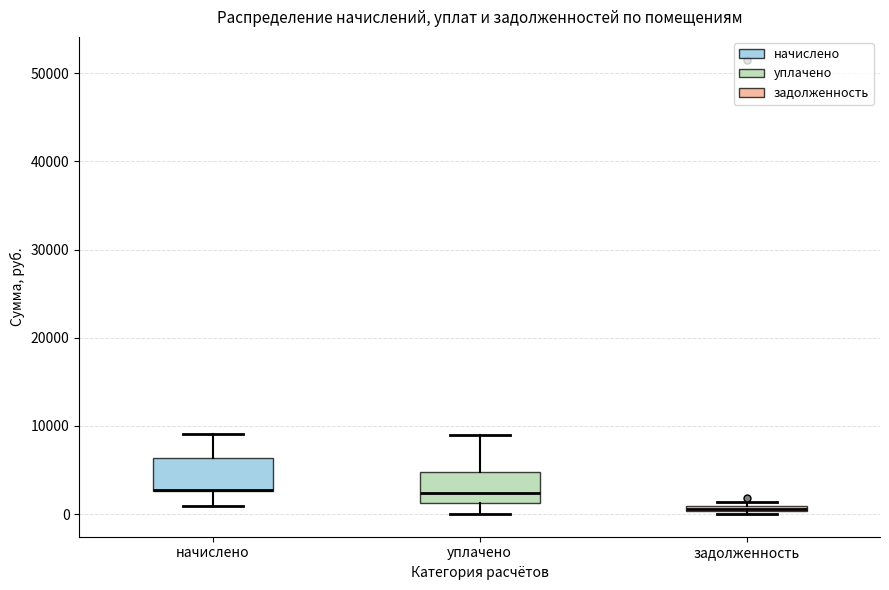

Where is the lower edge of the box for уплачено on the y-axis? The values are not printed on the chart, so give them approximately, as read against the axis.

1000